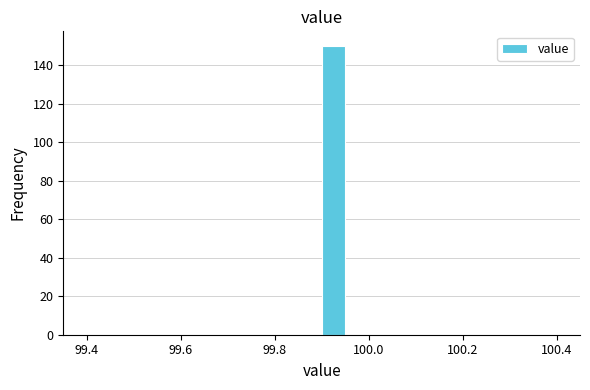

Read against the x-axis, roughly where is the centre of the tallest bar?

99.92